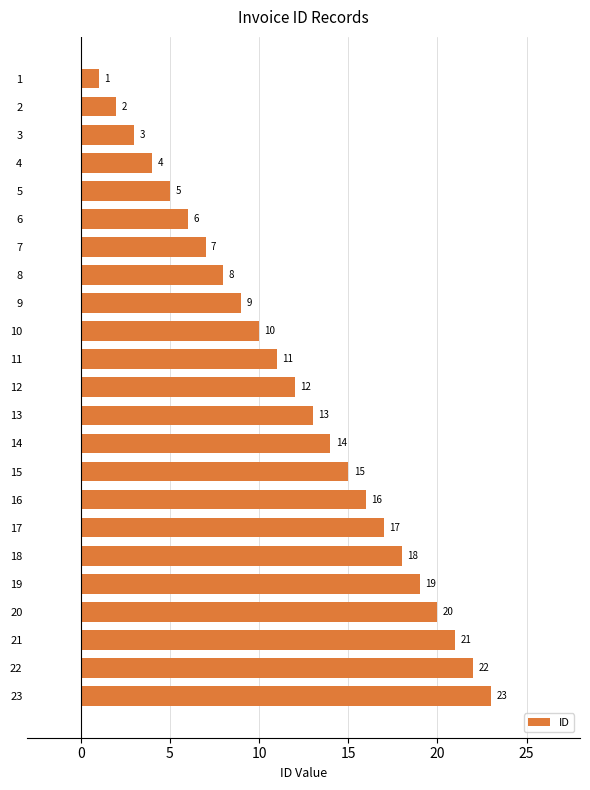

What is the sum of the values at 5 and 9?

14